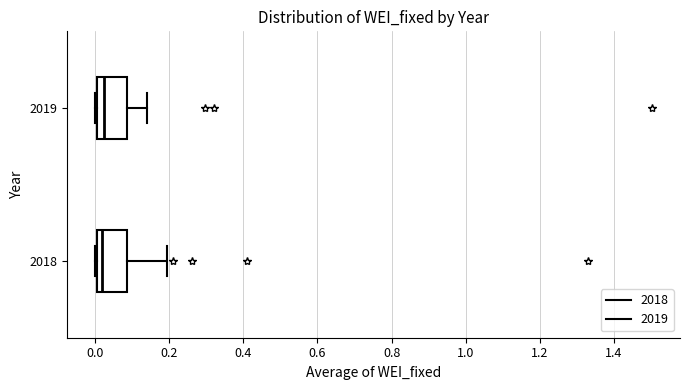

Reading bottom to top, transcribe this box plot: for each box, give where its median line is, the range the box spans, and where its two whiskers end, as read against the x-axis. The values are not printed on the chart, so give them approximately, as read against the axis.

2018: median 0.02, box 0.00 to 0.08, whiskers 0.00 (just left of the box's left edge) to 0.20
2019: median 0.02, box 0.00 to 0.08, whiskers 0.00 to 0.14